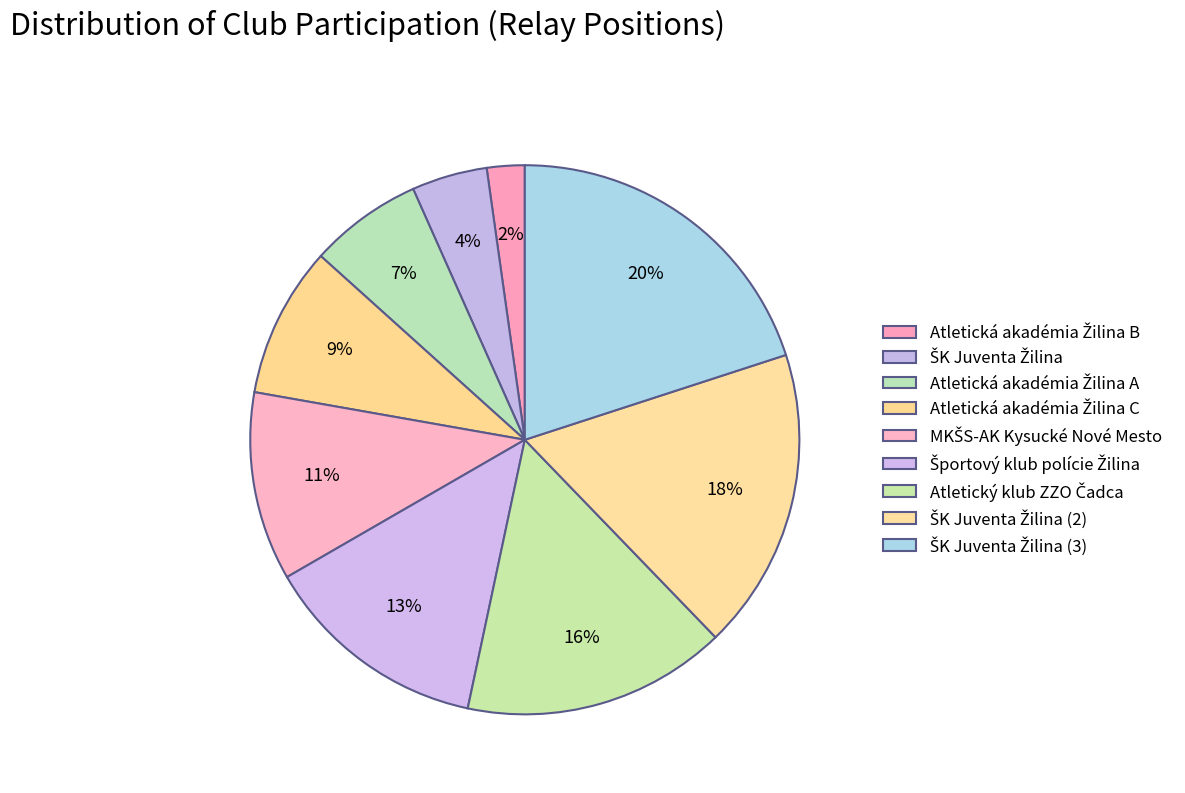

What is the total percentage of Atletická akadémia Žilina B and ŠK Juventa Žilina?

6.7%